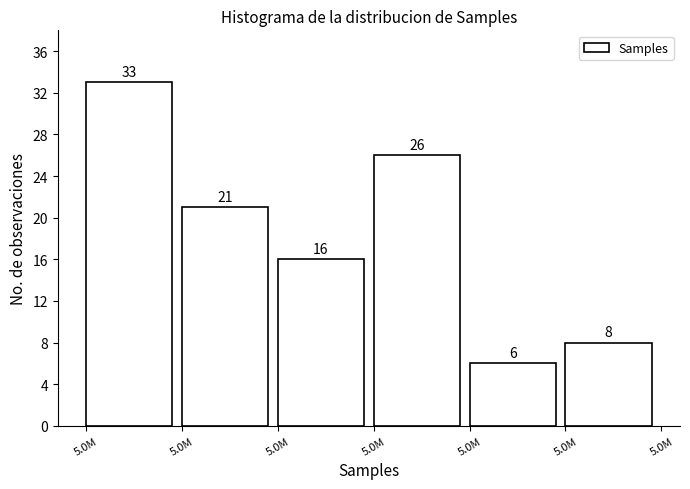

Are the bars horizontal?

No